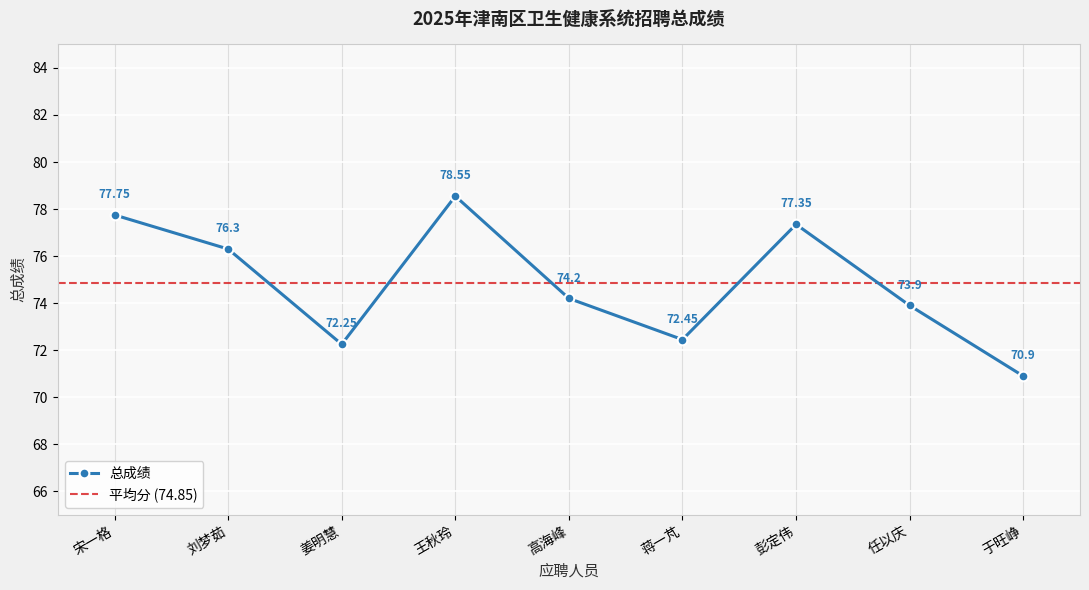

Reading left to right, transcribe all the data shown in this chart.

77.8	76.3	72.2	78.5	74.2	72.5	77.3	73.9	70.9